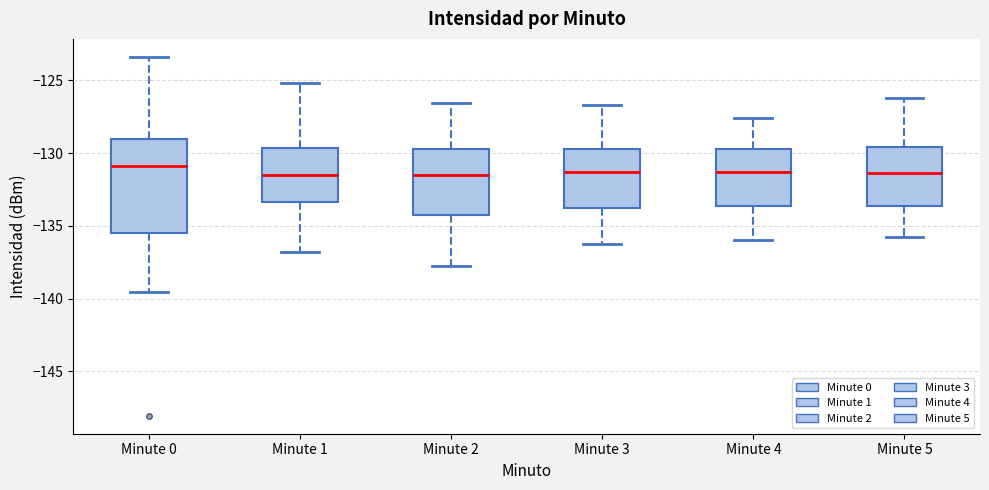

Reading left to right, read every box against the y-axis: the position of its median line, the range the box covers, and the ends of its whiskers. The values are not printed on the chart, so give them approximately, as read against the axis.

Minute 0: median -131.0, box -135.5 to -129.0, whiskers -139.5 to -123.5
Minute 1: median -131.5, box -133.5 to -129.5, whiskers -137.0 to -125.0
Minute 2: median -131.5, box -134.5 to -129.5, whiskers -138.0 to -126.5
Minute 3: median -131.5, box -134.0 to -129.5, whiskers -136.0 to -126.5
Minute 4: median -131.5, box -133.5 to -129.5, whiskers -136.0 to -127.5
Minute 5: median -131.5, box -133.5 to -129.5, whiskers -136.0 to -126.0